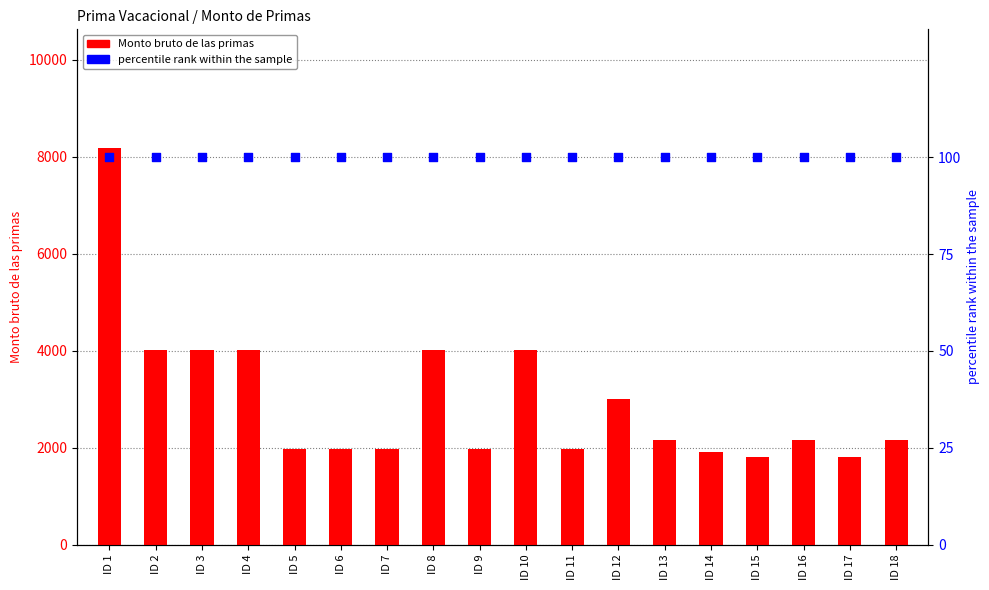

What are all the series names shown in the legend?

Monto bruto de las primas, percentile rank within the sample